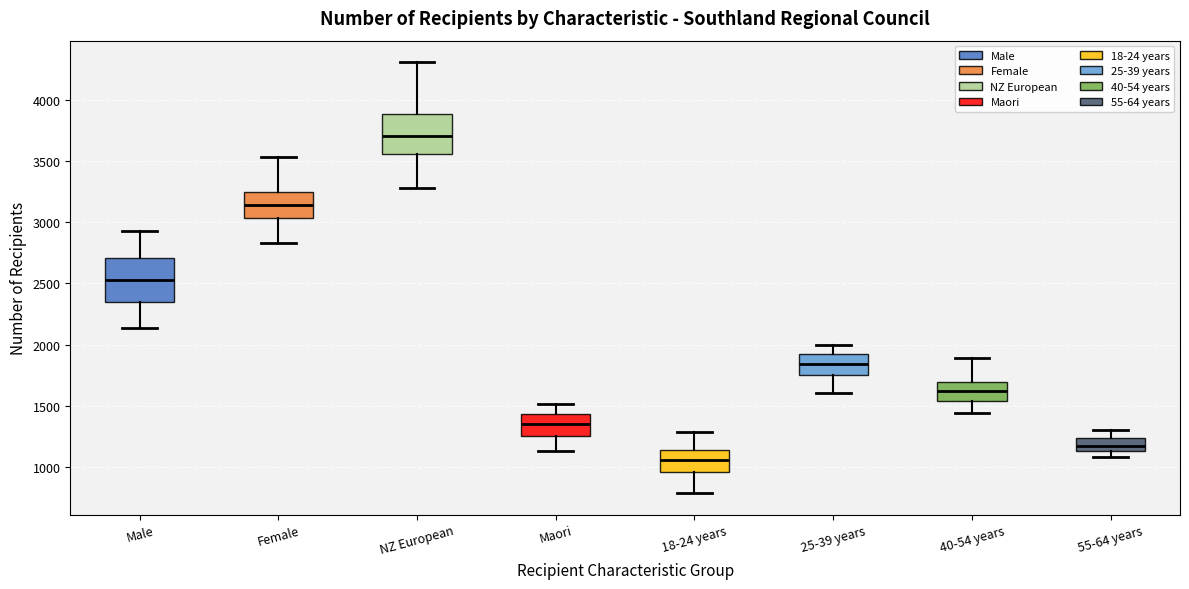

Which box's median line is the lowest?

18-24 years